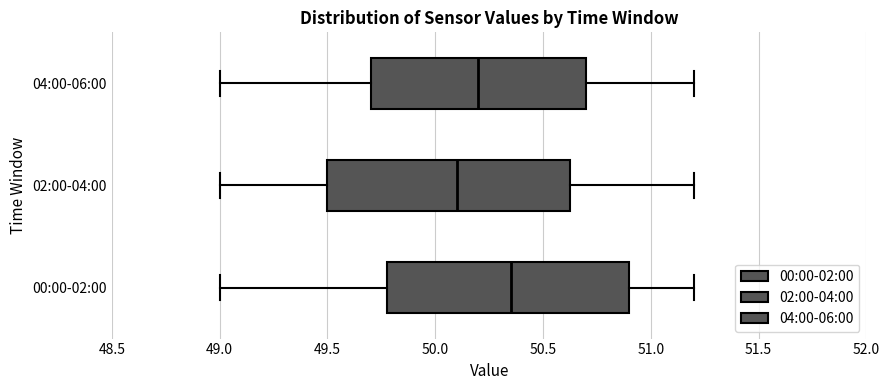

Reading bottom to top, read every box against the x-axis: the position of its median line, the range the box covers, and the ends of its whiskers. The values are not printed on the chart, so give them approximately, as read against the axis.

00:00-02:00: median 50.35, box 49.80 to 50.90, whiskers 49.00 to 51.20
02:00-04:00: median 50.10, box 49.50 to 50.65, whiskers 49.00 to 51.20
04:00-06:00: median 50.20, box 49.70 to 50.70, whiskers 49.00 to 51.20